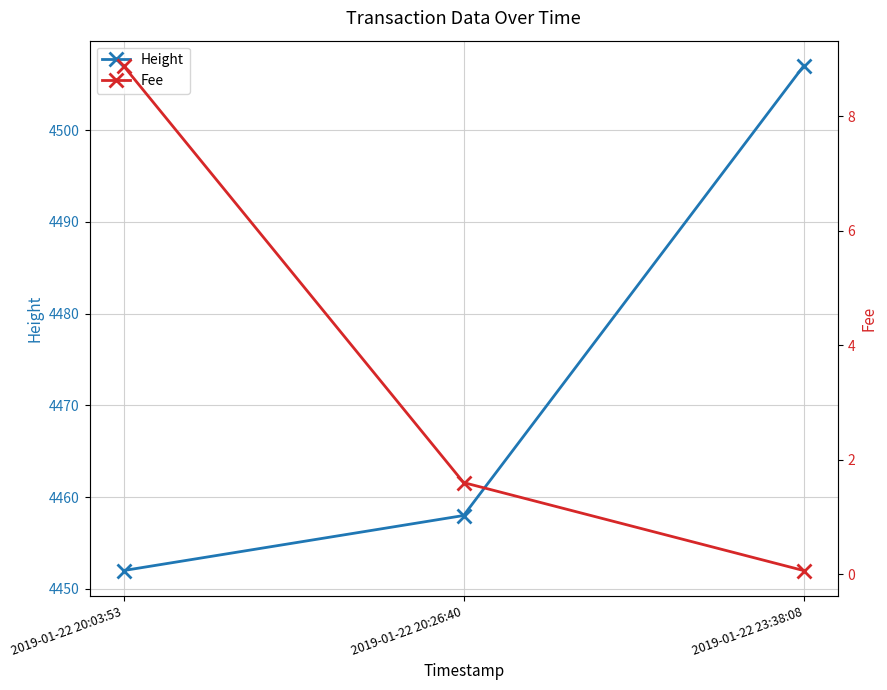

What is the sum of the Height values at 2019-01-22 23:38:08 and 2019-01-22 20:03:53?

8959